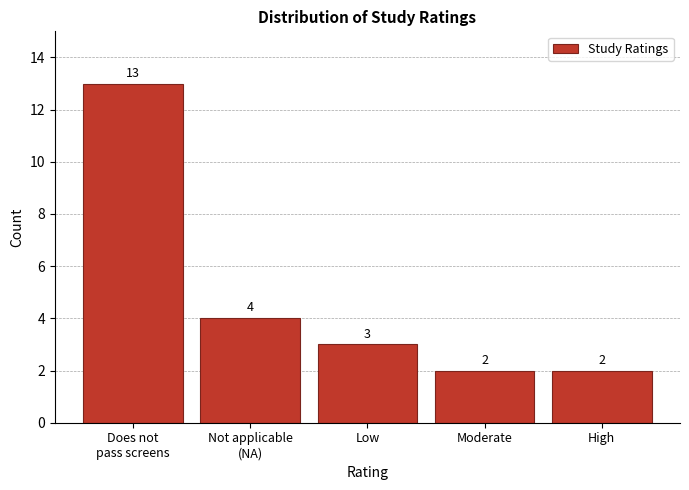

Reading right to left, transcribe all the data shown in this chart.

2	2	3	4	13